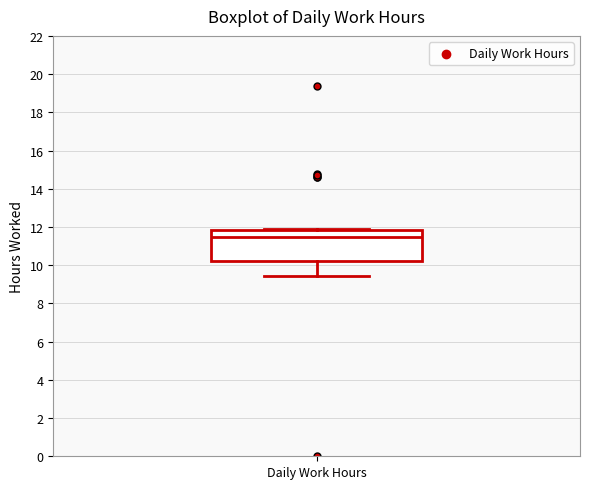

Transcribe this box plot: give where the median line is, the range the box spans, and where the two whiskers end, as read against the y-axis. The values are not printed on the chart, so give them approximately, as read against the axis.

median 11.4, box 10.2 to 11.8, whiskers 9.4 to 12.0